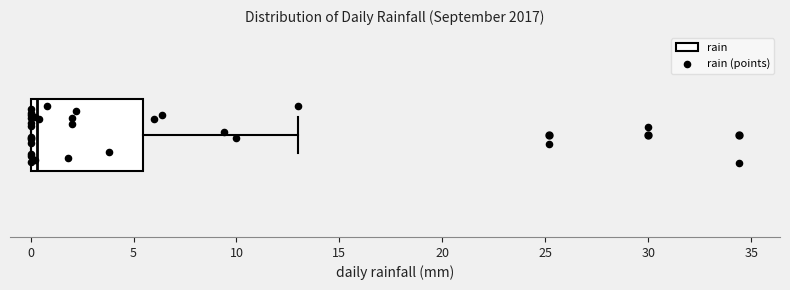

Where is the right edge of the box on the x-axis? The values are not printed on the chart, so give them approximately, as read against the axis.

5.5